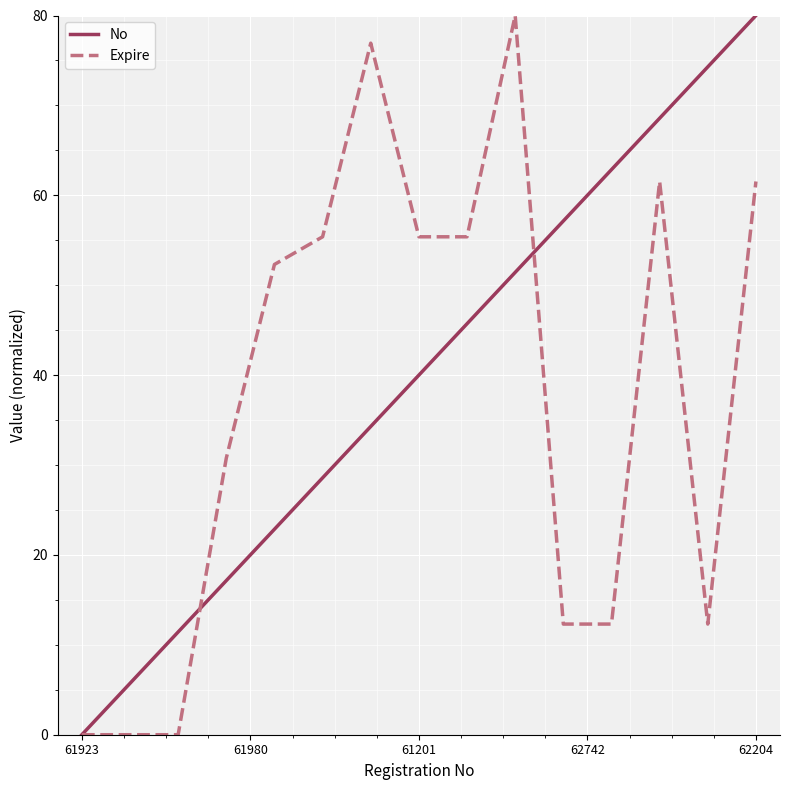

Reading right to left, transcribe all the data shown in this chart.

No: 80.0	74.3	68.6	62.9	57.1	51.4	45.7	40.0	34.3	28.6	22.9	17.1	11.4	5.7	0.0
Expire: 61.5	12.3	61.5	12.3	12.3	80.0	55.4	55.4	76.9	55.4	52.3	30.8	0.0	0.0	0.0